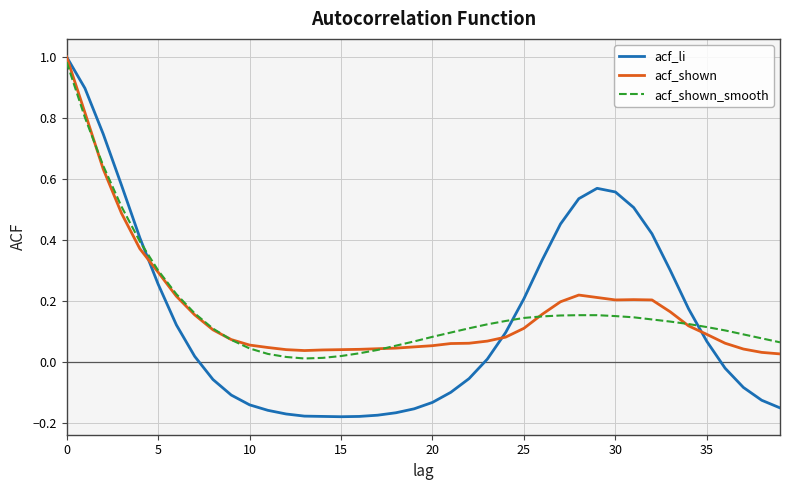

Which series has the largest range (max minus min)?

acf_li